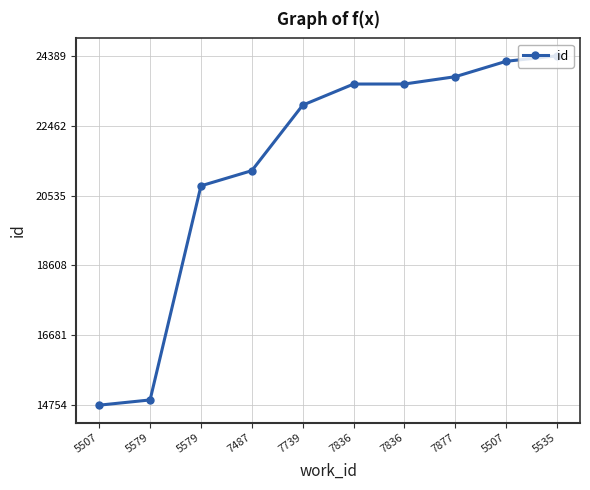

What is the change in value from 5507 to 5507?

+9486